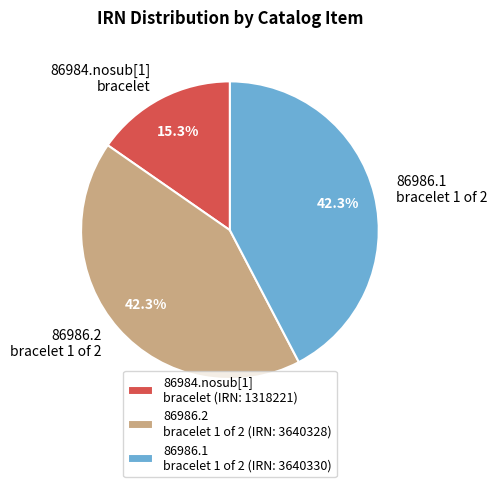

How many segments does this pie chart have?

3